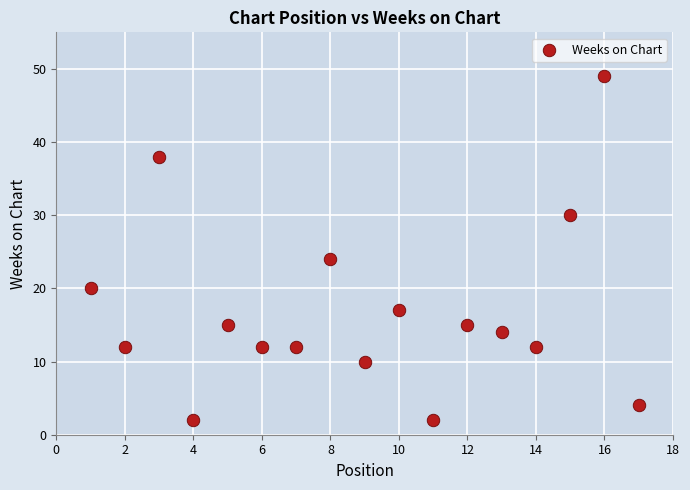

What is the range of X values (max minus min)?

16